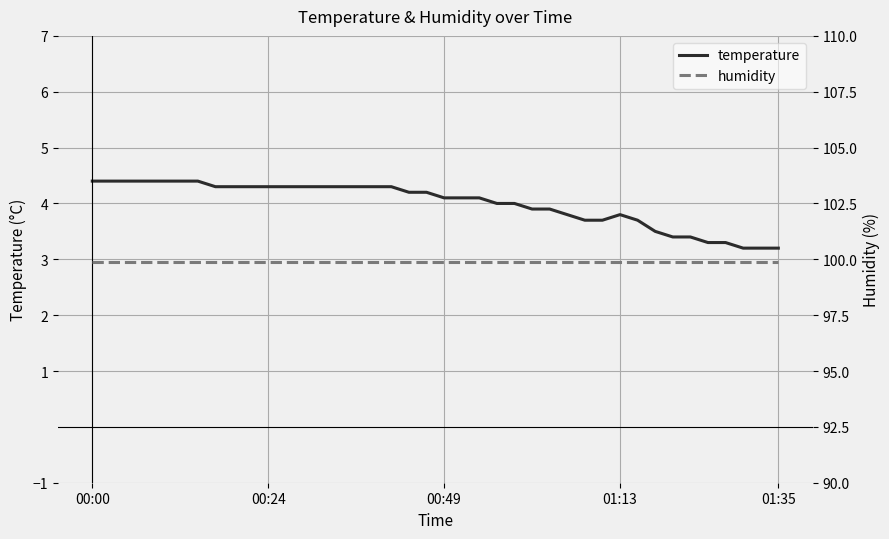

What is the total value across all series at 23?

103.9